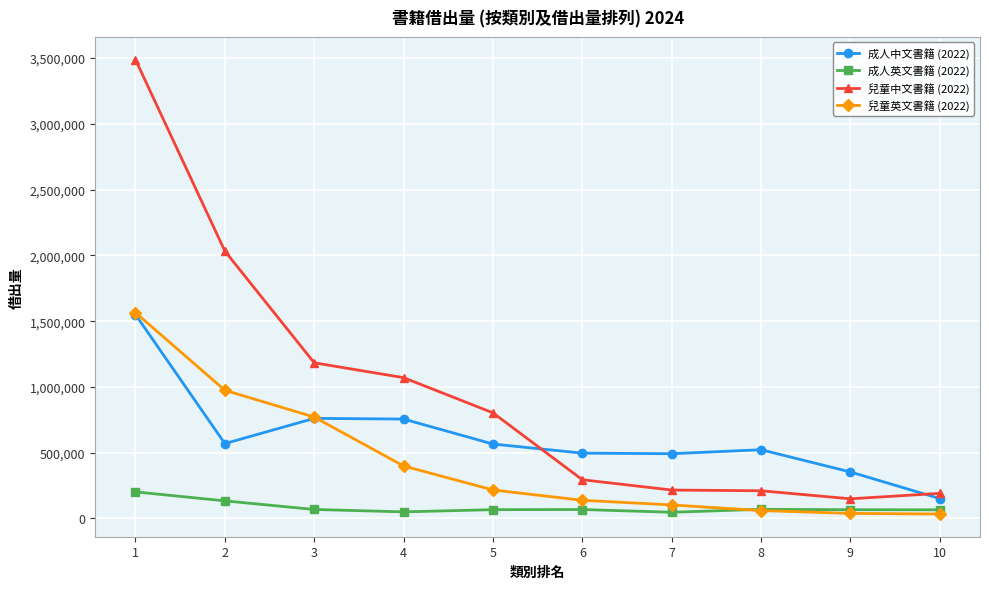

What is the value of the 成人英文書籍 (2022) point at the 8th from the left?

69452